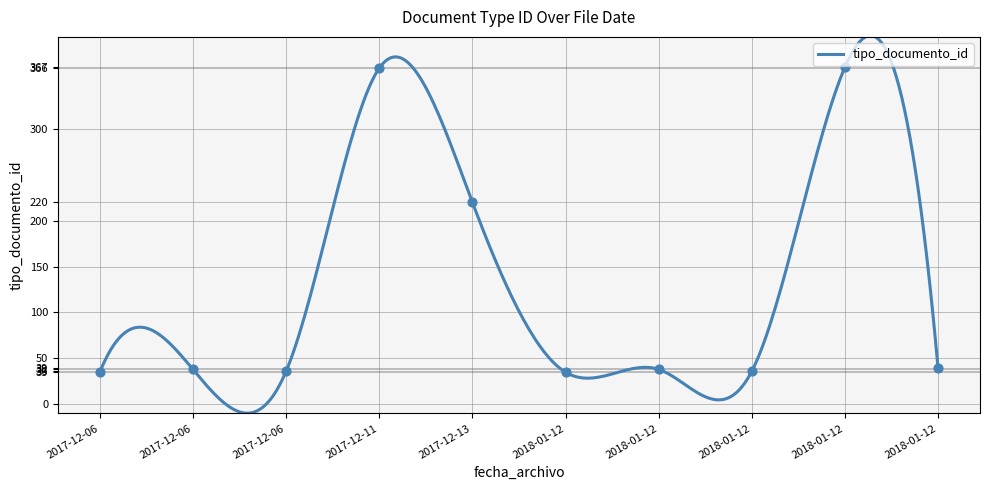

What is the change in value from 2017-12-06 to 2018-01-12?

+1